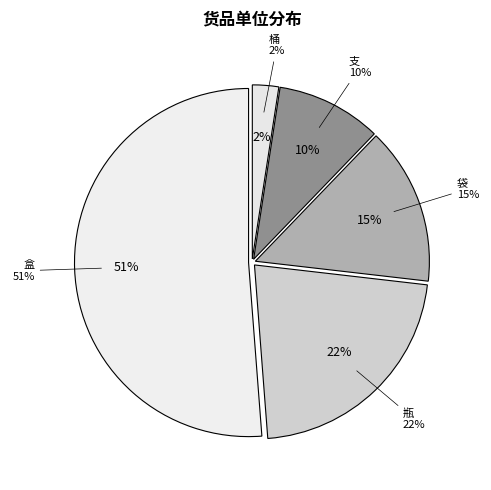

Which slice represents more than half of the pie?

盒